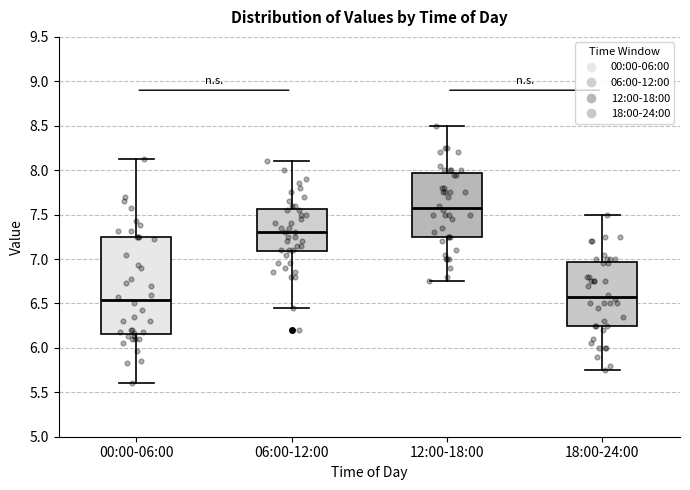

Reading left to right, transcribe this box plot: for each box, give where its median line is, the range the box spans, and where its two whiskers end, as read against the y-axis. The values are not printed on the chart, so give them approximately, as read against the axis.

00:00-06:00: median 6.55, box 6.15 to 7.25, whiskers 5.60 to 8.15
06:00-12:00: median 7.30, box 7.10 to 7.55, whiskers 6.45 to 8.10
12:00-18:00: median 7.60, box 7.25 to 7.95, whiskers 6.75 to 8.50
18:00-24:00: median 6.60, box 6.25 to 6.95, whiskers 5.75 to 7.50